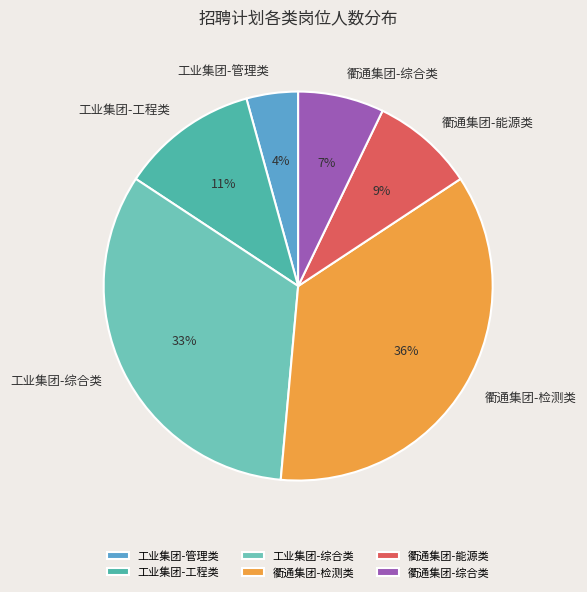

How many slices are in this pie chart?

6